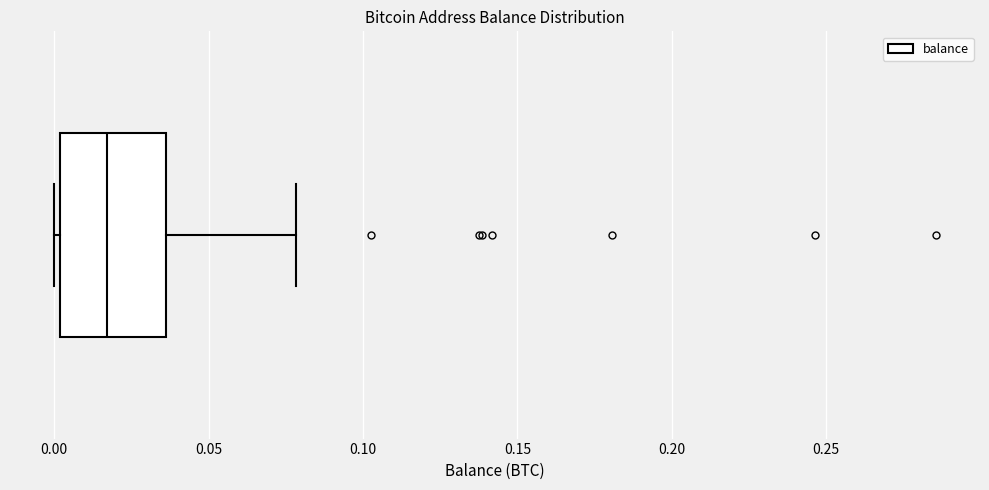

Transcribe this box plot: give where the median line is, the range the box spans, and where the two whiskers end, as read against the x-axis. The values are not printed on the chart, so give them approximately, as read against the axis.

median 0.015, box 0.000 to 0.035, whiskers 0.000 (just left of the box's left edge) to 0.080